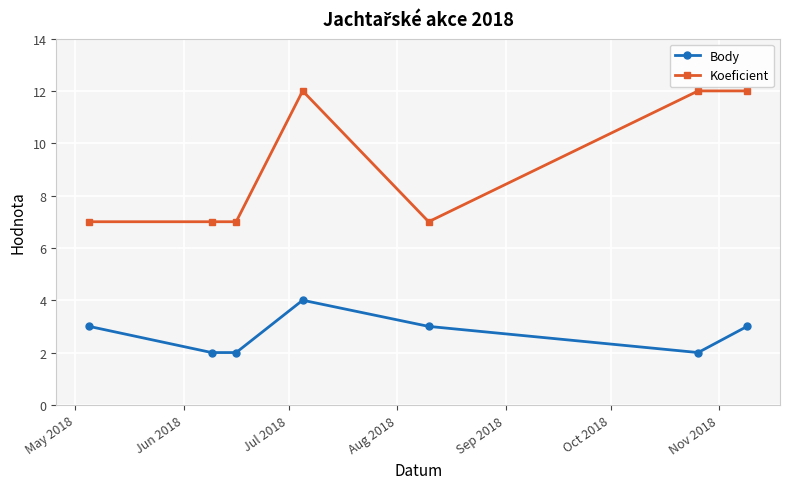

Reading left to right, list all the values displayed in this chart.

Body: 3	2	2	4	3	2	3
Koeficient: 7	7	7	12	7	12	12